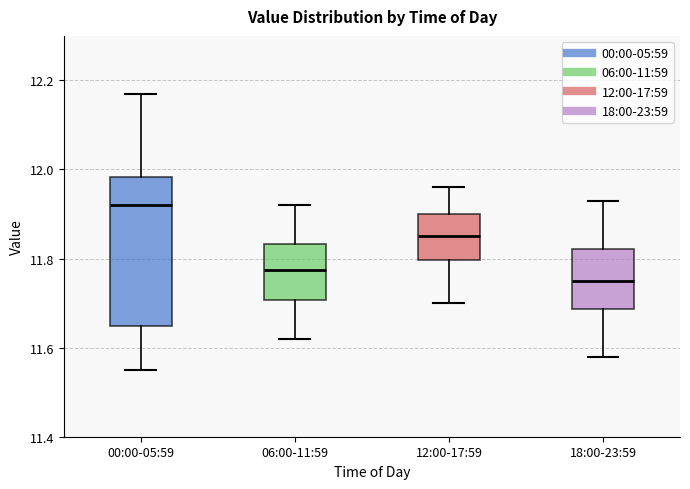

Where does the lower whisker of the box for 06:00-11:59 end on the y-axis? The values are not printed on the chart, so give them approximately, as read against the axis.

11.62